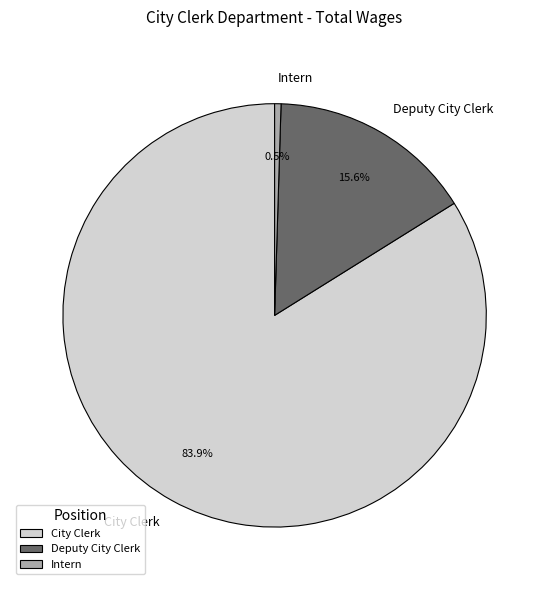

What is the total percentage of Intern and Deputy City Clerk?

16.1%